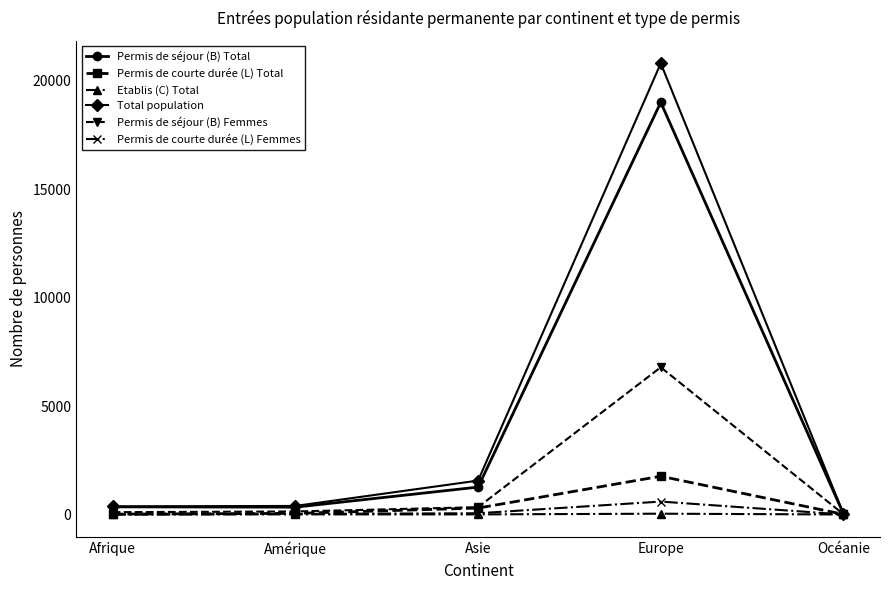

What is the maximum value shown in the chart?

20814